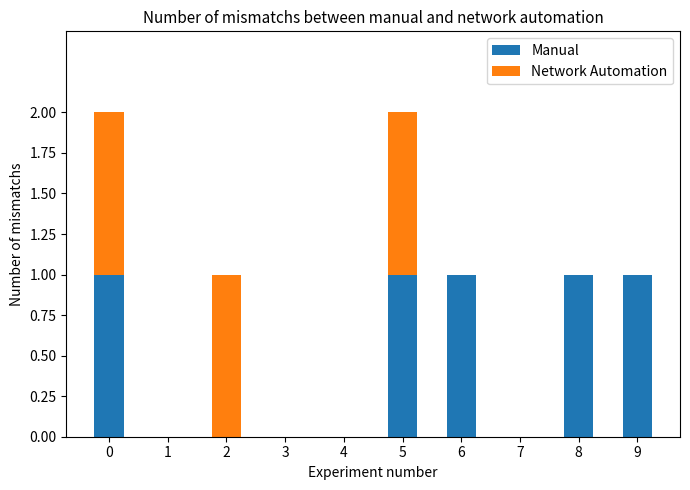

Is it true that Manual equals 1 at 4?

False